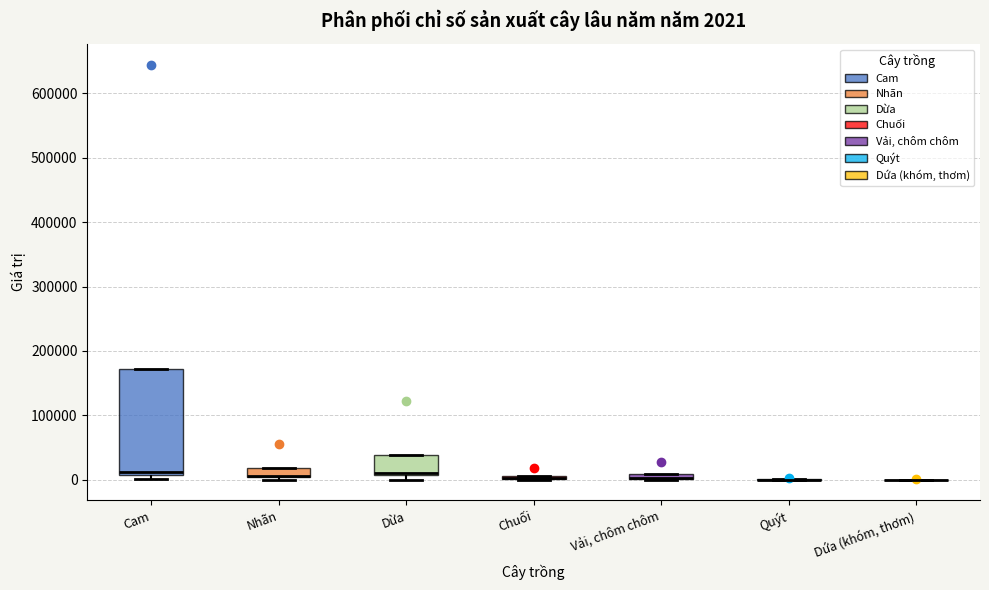

Comparing the boxes themselves (not the whiskers), which one is the tallest?

Cam